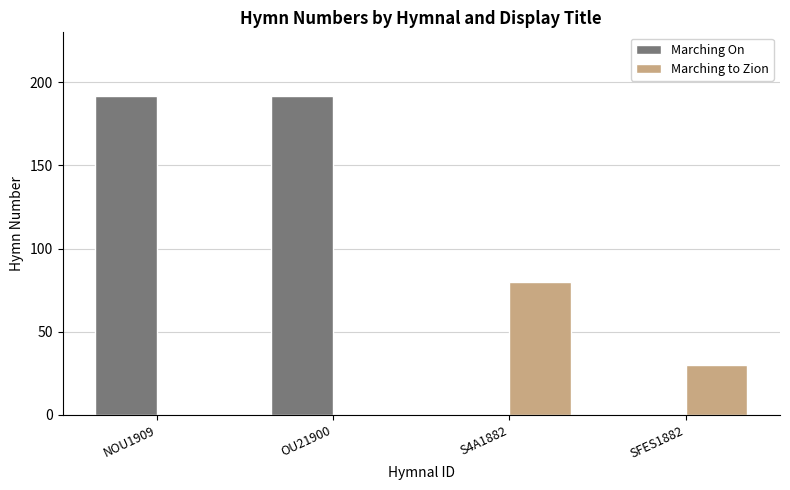

What are all the series names shown in the legend?

Marching On, Marching to Zion